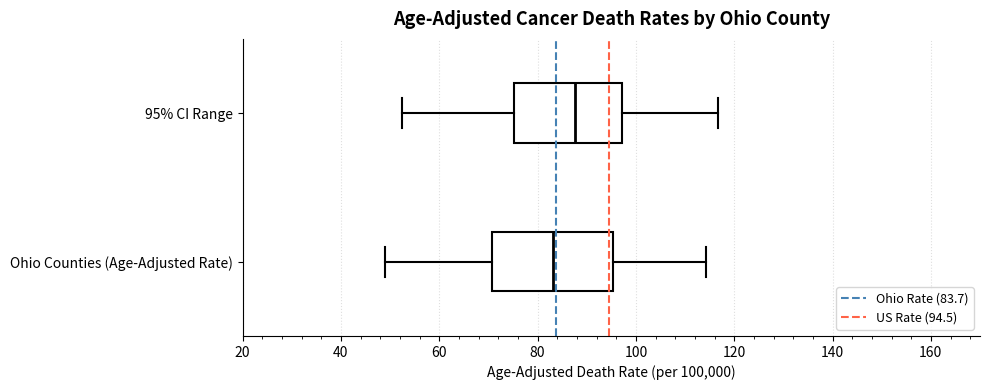

Reading bottom to top, read every box against the x-axis: the position of its median line, the range the box covers, and the ends of its whiskers. The values are not printed on the chart, so give them approximately, as read against the axis.

Ohio Counties (Age-Adjusted Rate): median 84, box 70 to 96, whiskers 50 to 114
95% CI Range: median 88, box 76 to 98, whiskers 52 to 116